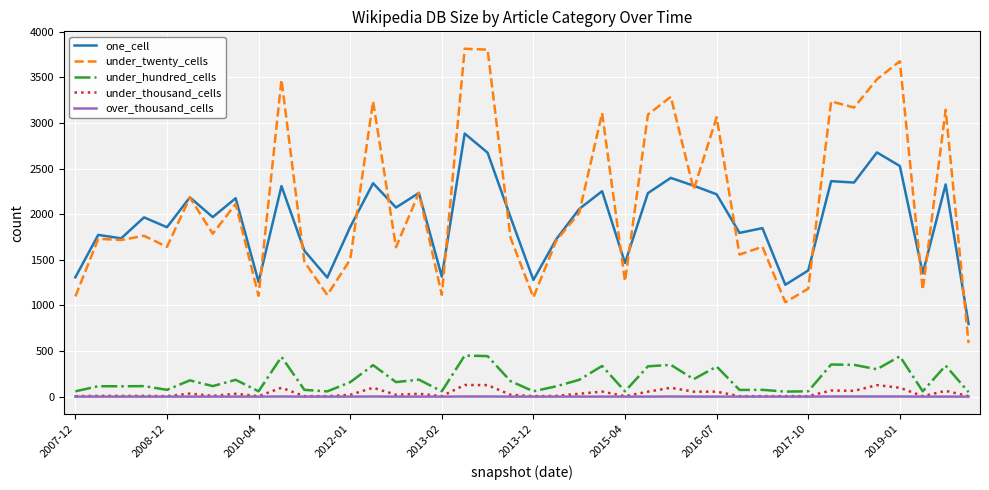

Which series has the largest total across all categories?

under_twenty_cells